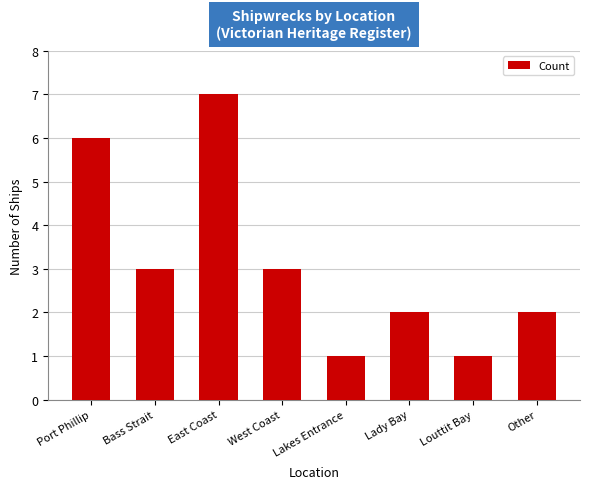

Reading left to right, list all the values displayed in this chart.

6	3	7	3	1	2	1	2